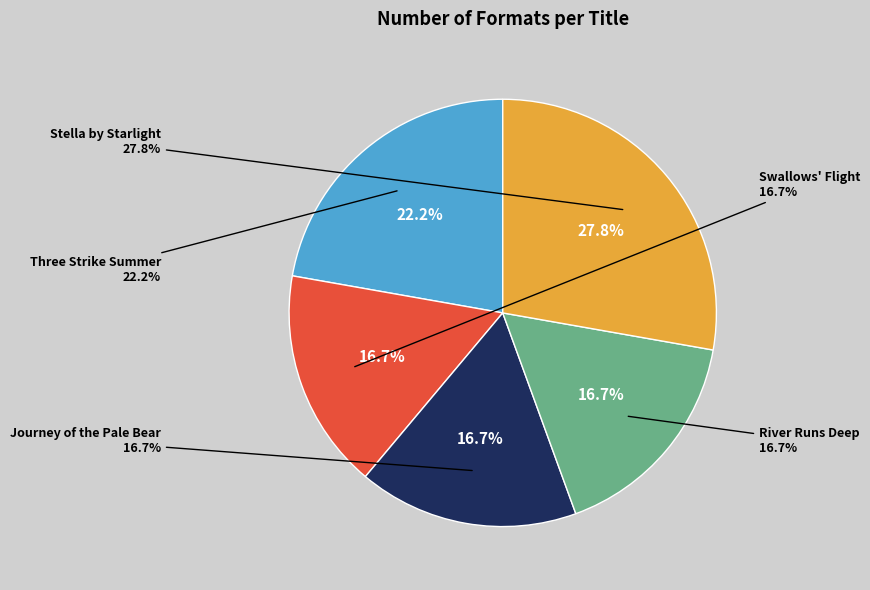

True or false: Journey of the Pale Bear accounts for 28% of the total.

False